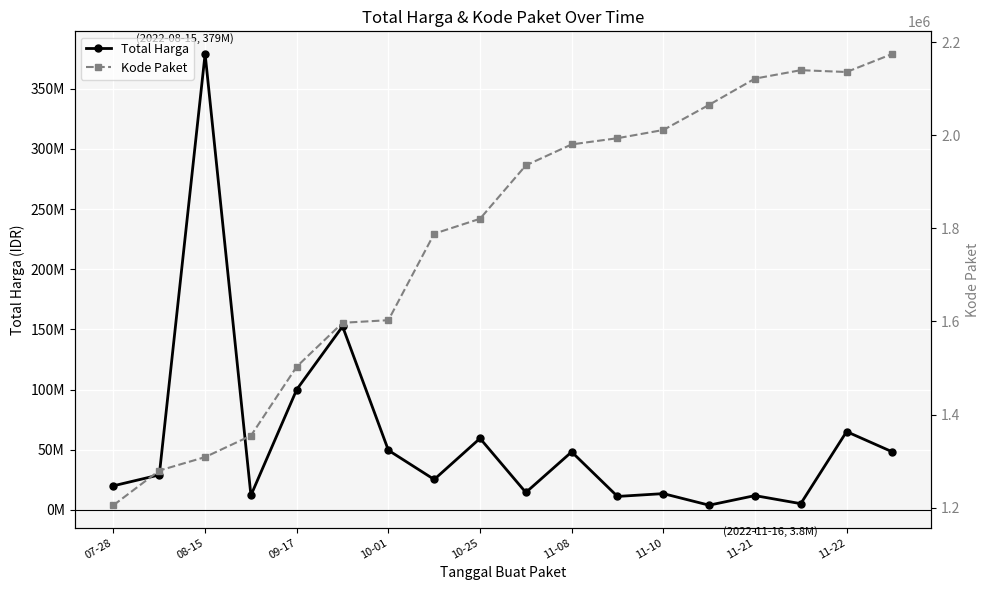

Reading left to right, extract all data points from this chart.

Total Harga: 19950000	29000000	379075000	12000000	100000000	152477000	49478000	25200000	59375000	14400000	48140000	11100000	13442000	3825000	11800000	5093000	65000000	48140000
Kode Paket: 1205257	1279649	1308563	1354517	1502912	1597005	1602603	1788370	1820441	1935089	1980186	1993460	2011140	2065183	2121450	2139573	2135660	2174549